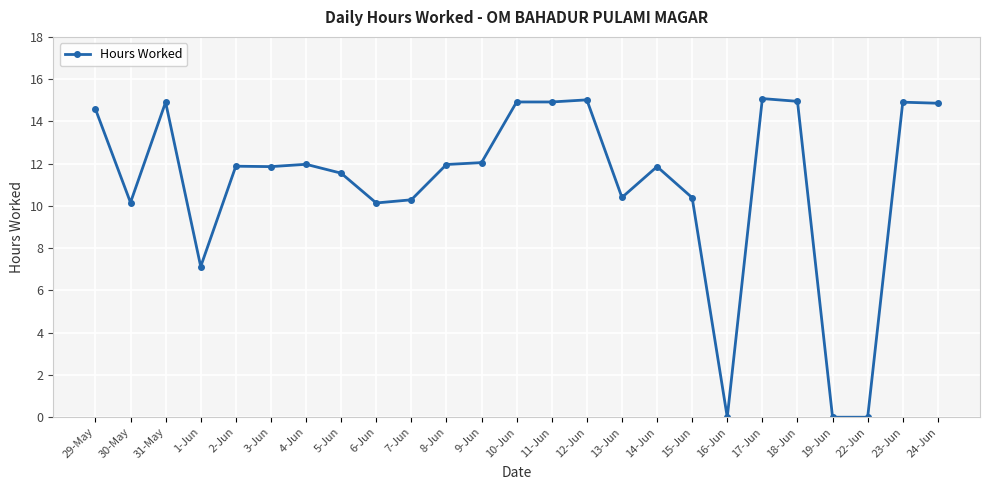

Which has a higher value, 15-Jun or 16-Jun?

15-Jun